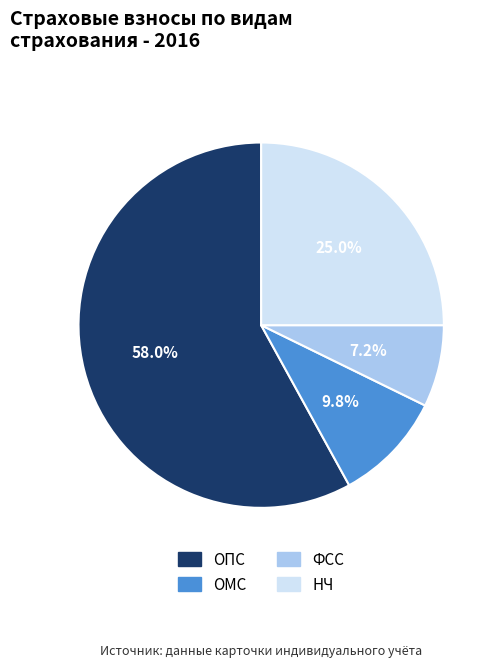

Is it true that НЧ is 25% of the pie?

True